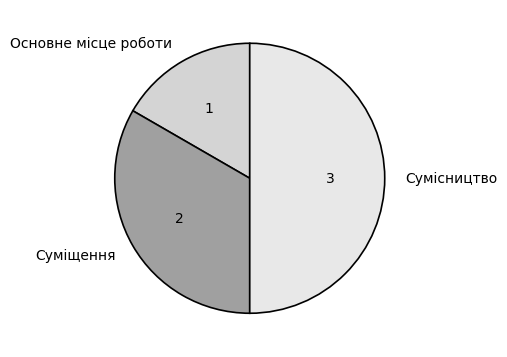

Is it true that Основне місце роботи is 17% of the pie?

True